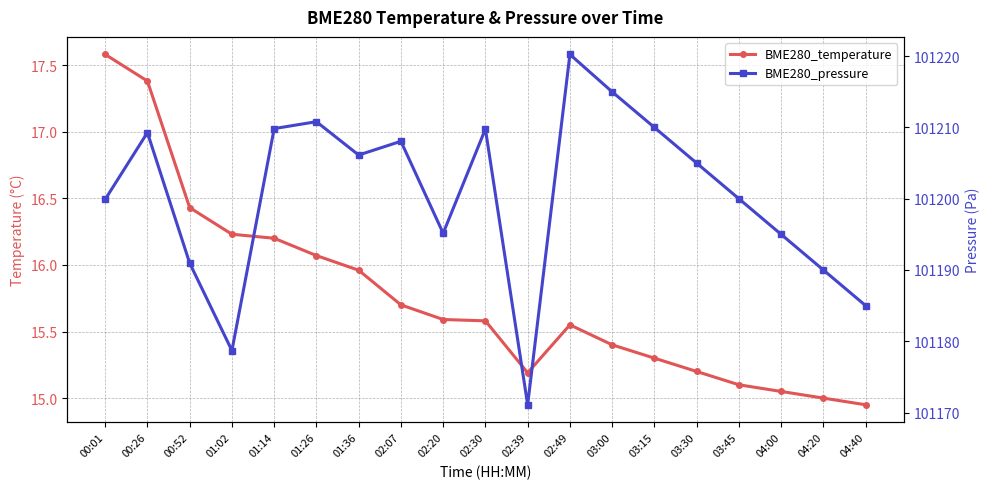

How many data points in BME280_temperature are less than 15?

1